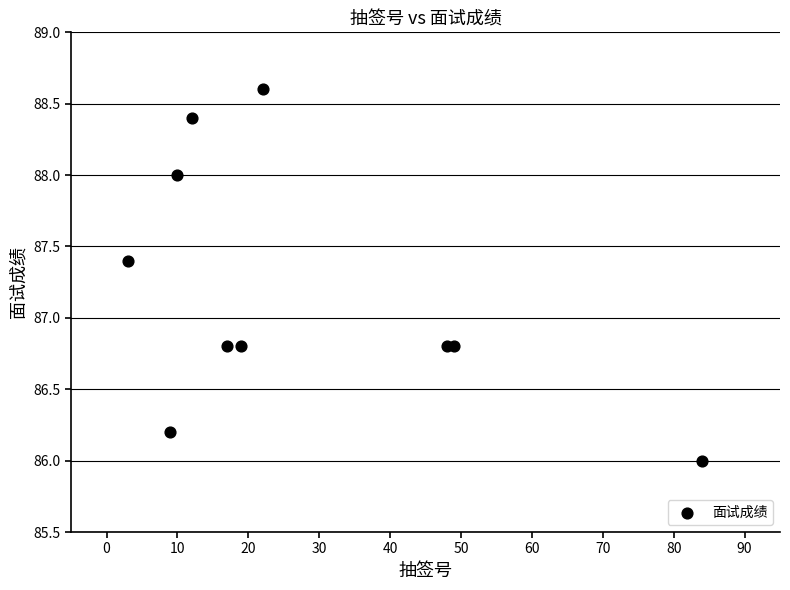

What is the range of X values (max minus min)?

81.0